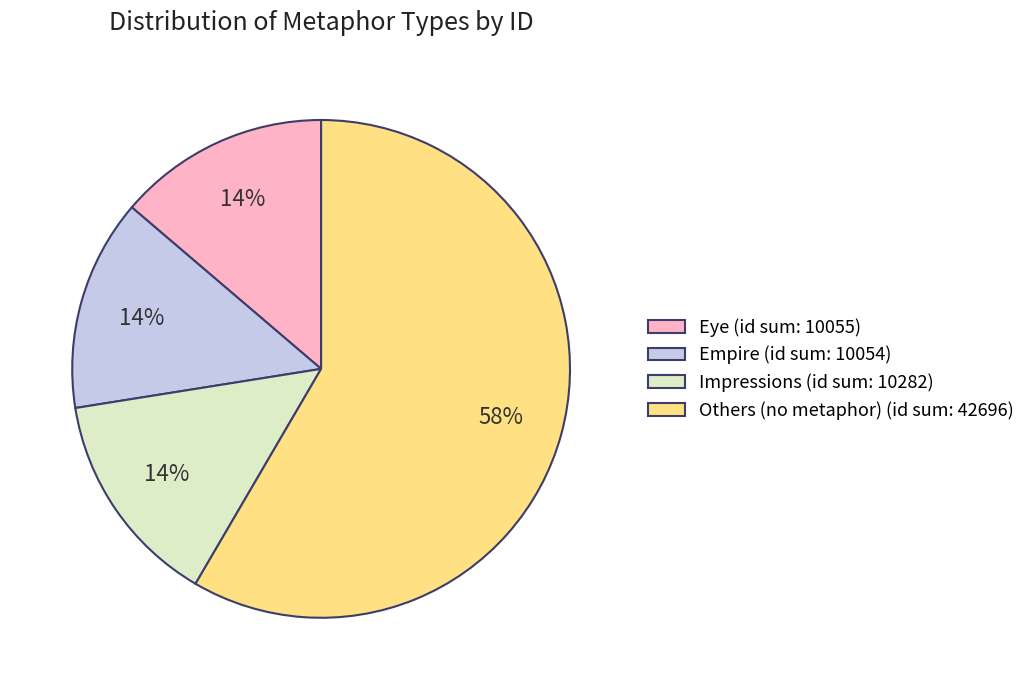

Is it true that Eye is 28% of the pie?

False